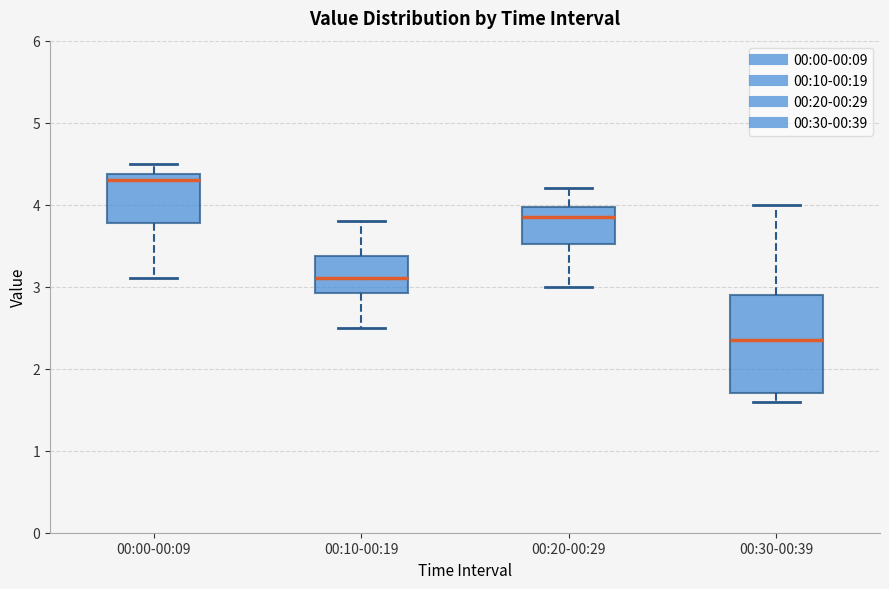

Where does the upper whisker of the box for 00:10-00:19 end on the y-axis? The values are not printed on the chart, so give them approximately, as read against the axis.

3.8